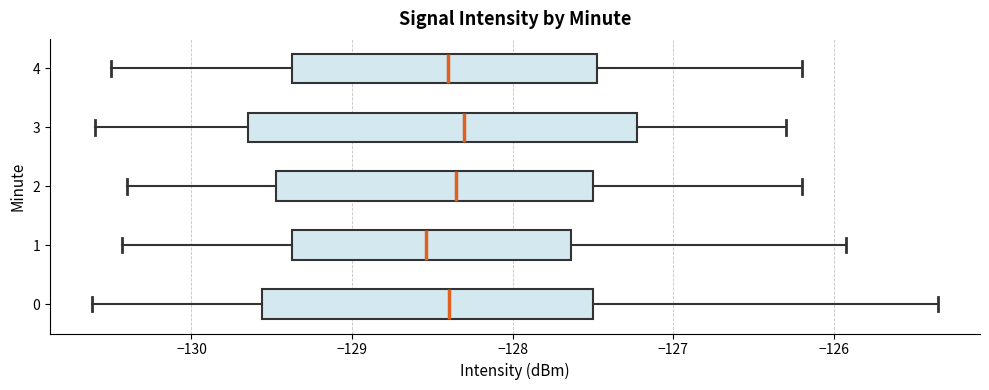

Comparing the boxes themselves (not the whiskers), which one is the widest?

3